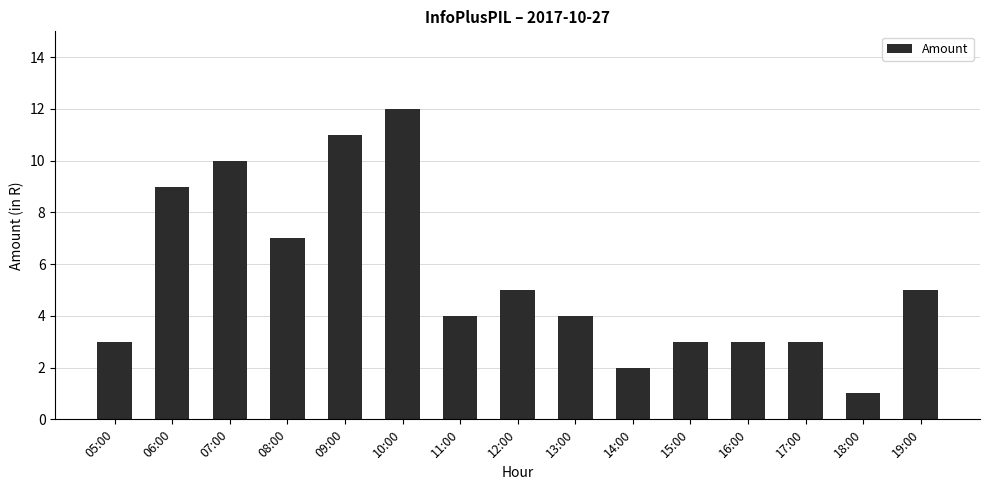

What is the average value?

5